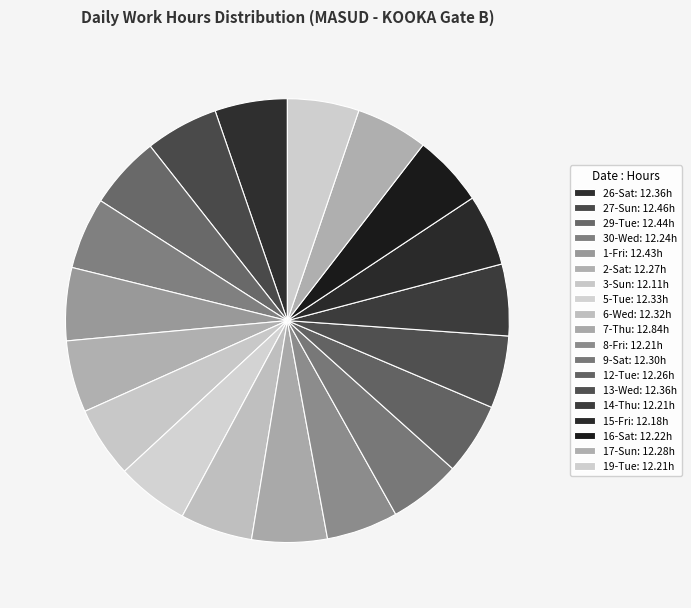

What is the largest slice in the pie chart?

7-Thu